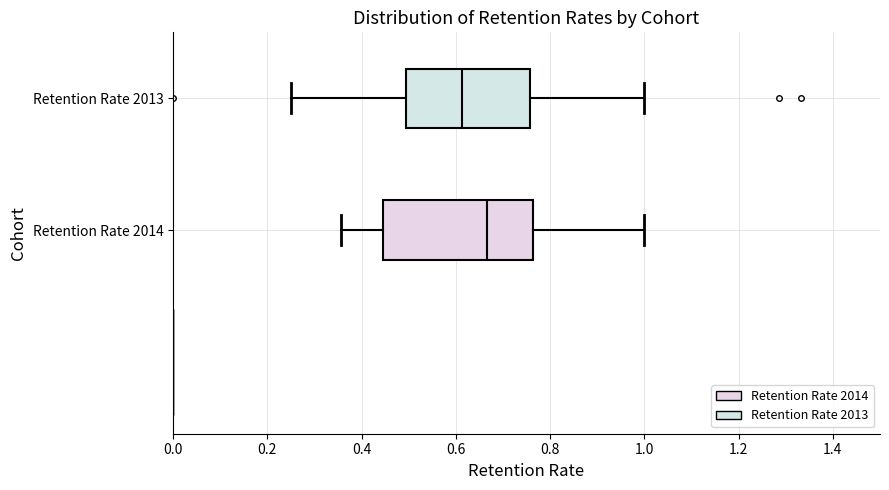

Where is the right edge of the box for Retention Rate 2013 on the x-axis? The values are not printed on the chart, so give them approximately, as read against the axis.

0.76